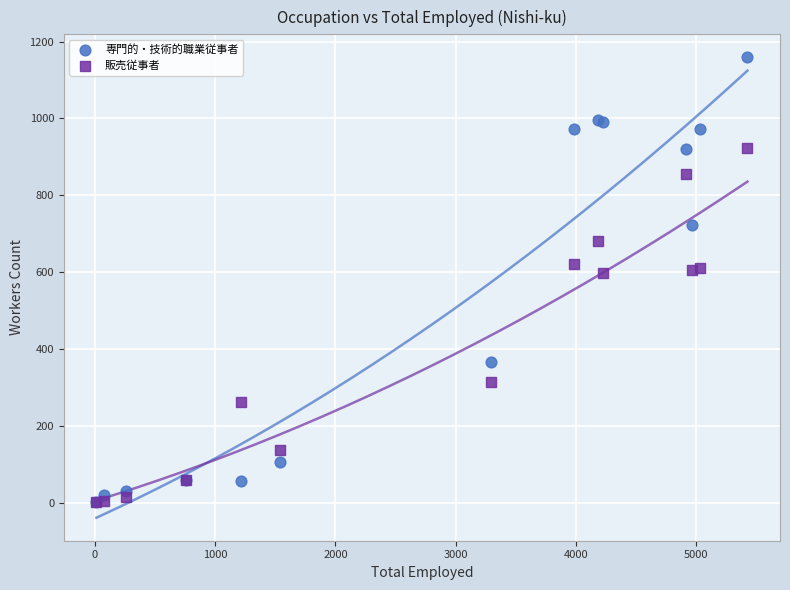

In the 販売従事者 series, what Y value is closest to 462?

597